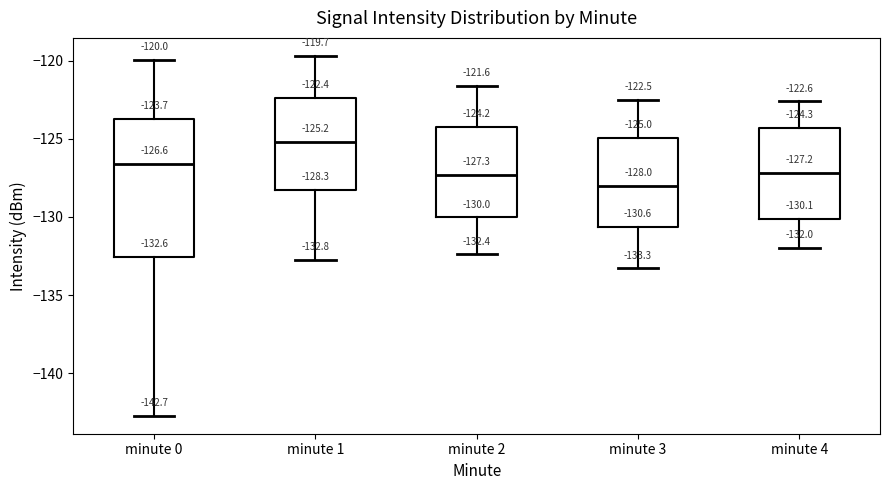

Comparing the boxes themselves (not the whiskers), which one is the tallest?

minute 0